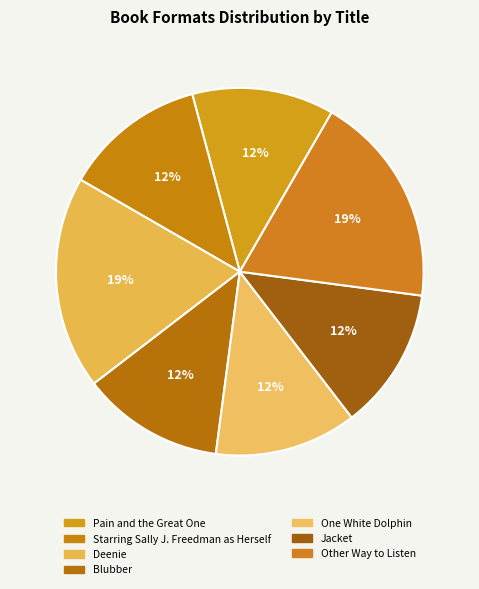

What is the smallest slice in the pie chart?

Pain and the Great One